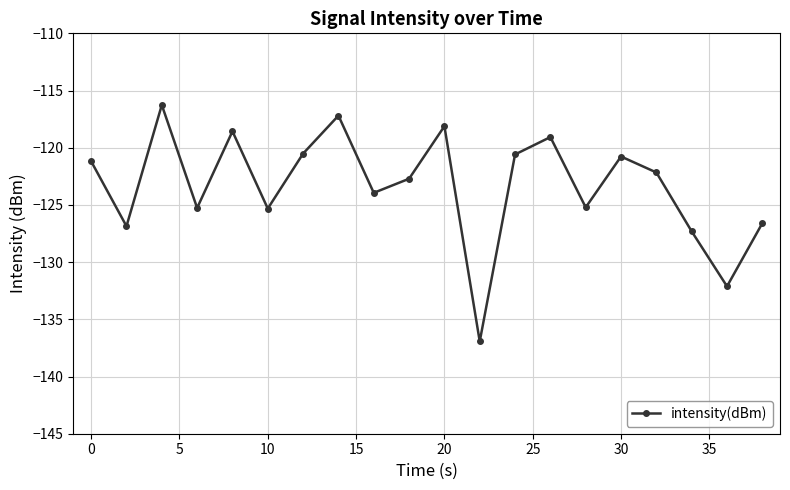

How many points are higher than both their immediate neighbors (excluding endpoints)?

6